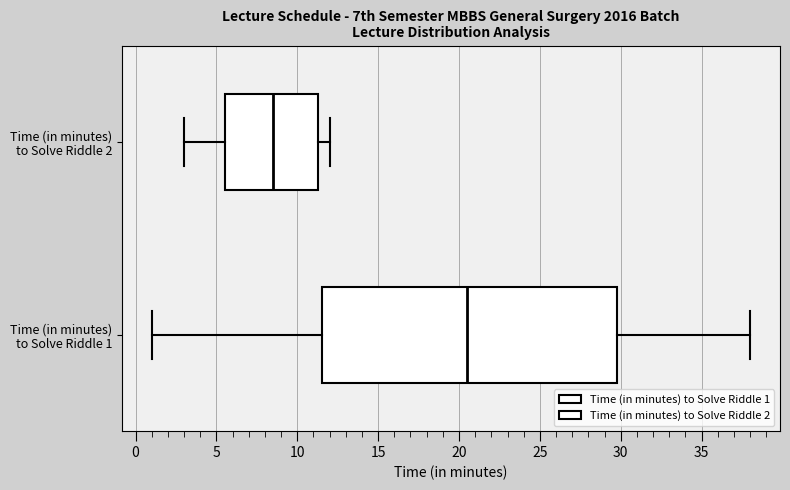

Which box has the furthest to the right median line?

Time (in minutes) to Solve Riddle 1